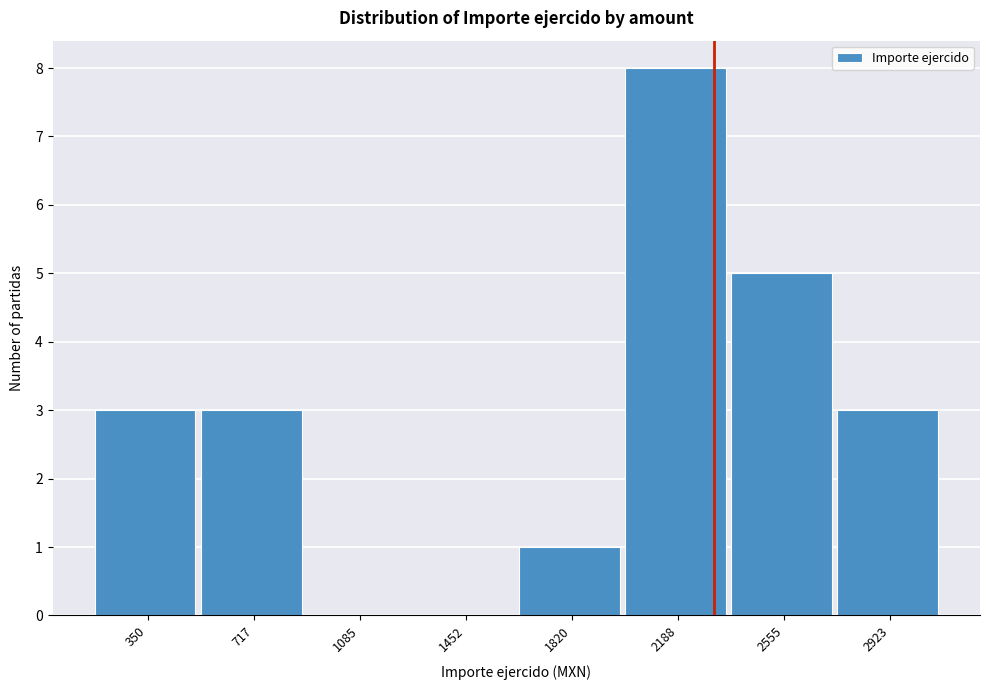

Reading right to left, transcribe all the data shown in this chart.

2923=3	2555=5	2188=8	1820=1	1452=0	1085=0	717=3	350=3